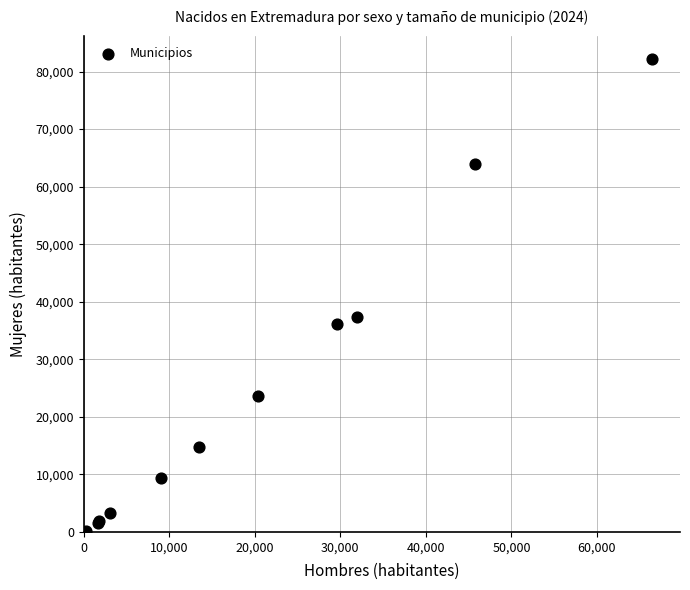

What Y value in the scatter plot is closest to 41178?

37422